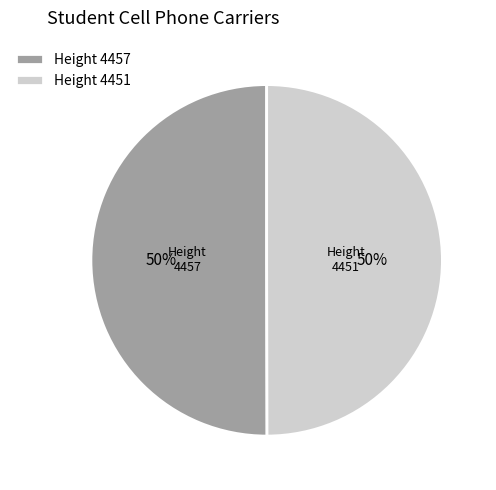

The 4451 slice represents 50% of the pie. True or false?

True